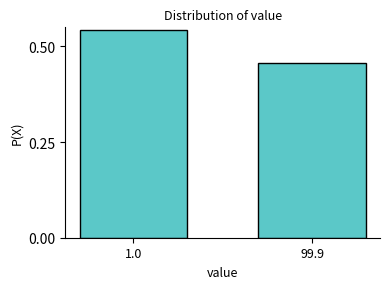

True or false: the data shows 0.7 at 99.9.

False